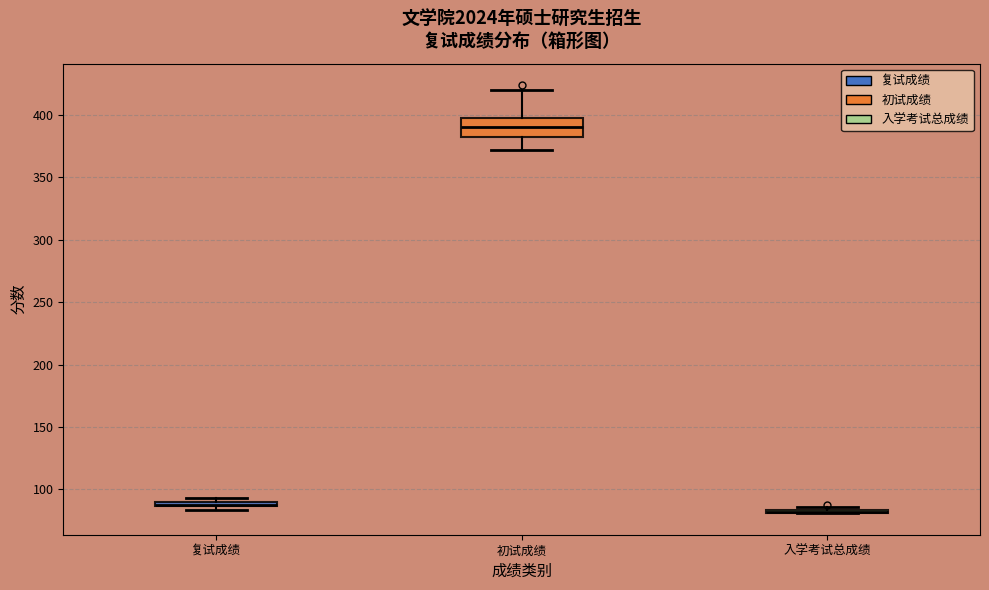

Where is the lower edge of the box for 复试成绩 on the y-axis? The values are not printed on the chart, so give them approximately, as read against the axis.

85